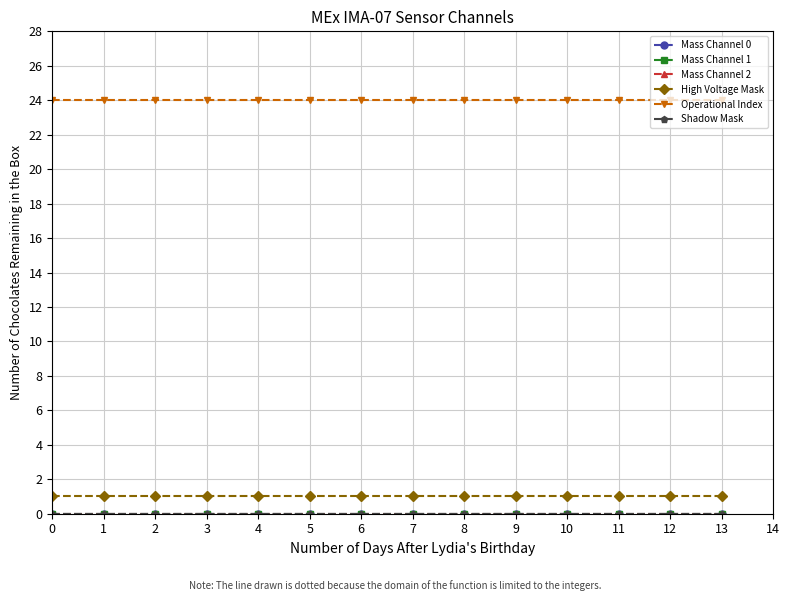

How many lines are shown in the chart?

6